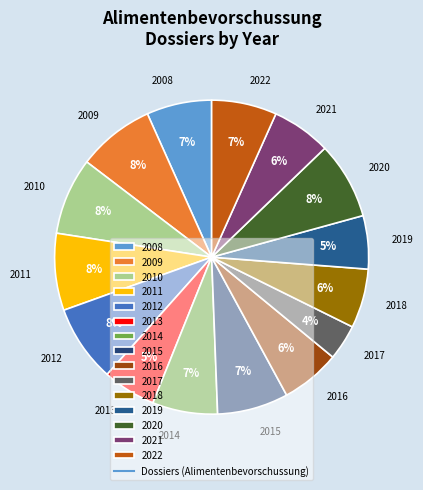

Which category has the smallest portion of the pie?

2017